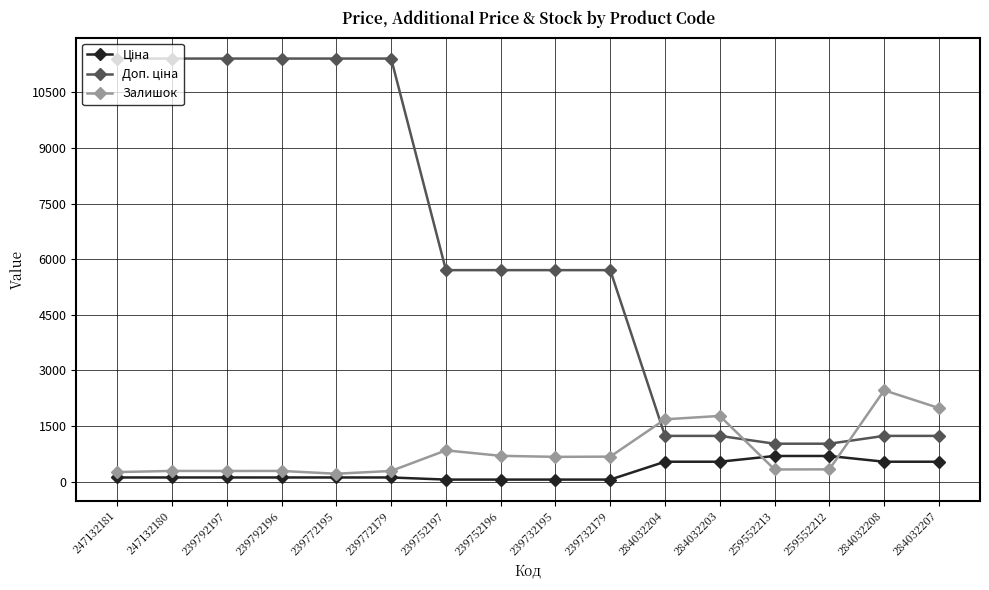

What is the difference between the highest and lowest values at 284032207?

1447.0